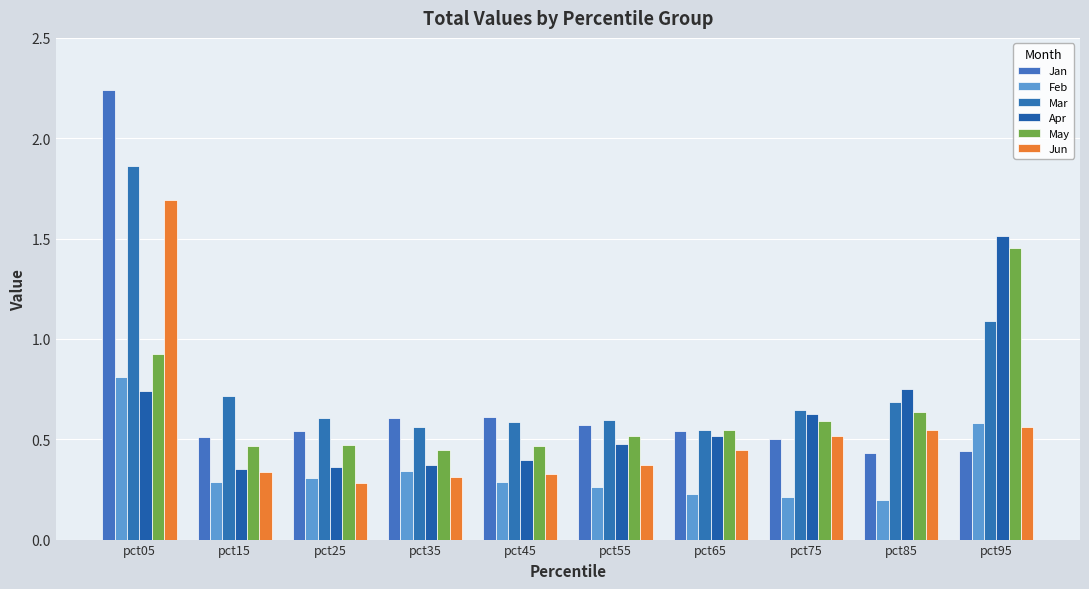

How many distinct data groups are displayed?

6